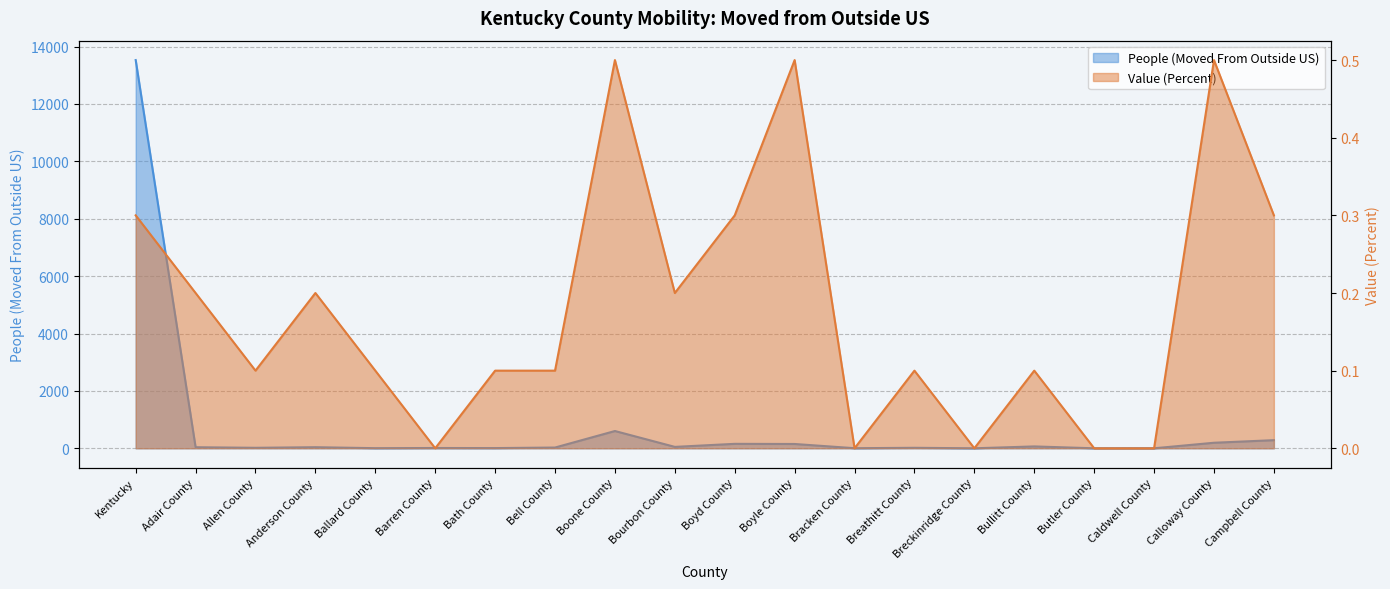

At which label does People (Moved From Outside US) reach its minimum?

Breckinridge County